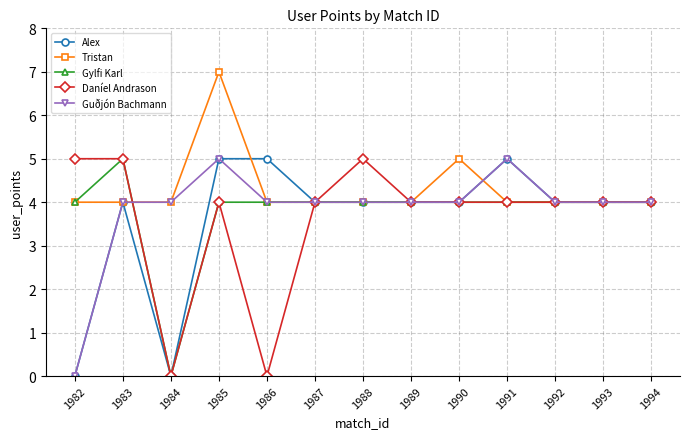

In Gylfi Karl, how many points are lower than both neighbors (excluding endpoints)?

1